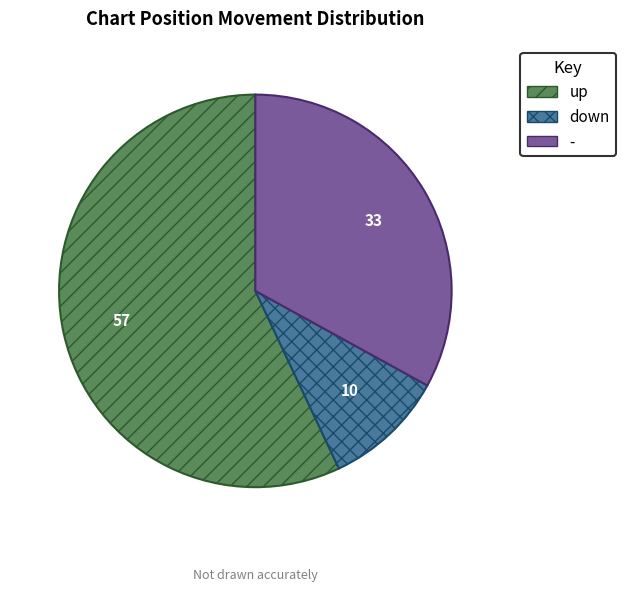

Which has a higher value, - or up?

up